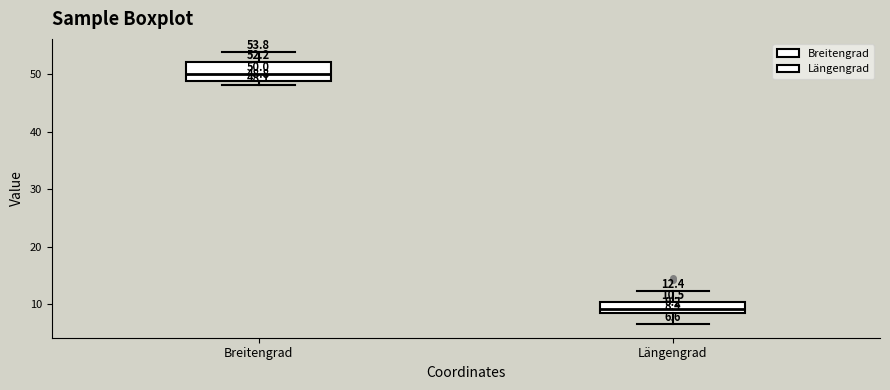

Which box has the highest median line?

Breitengrad